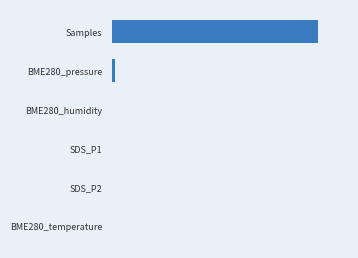

Are the bars horizontal?

Yes